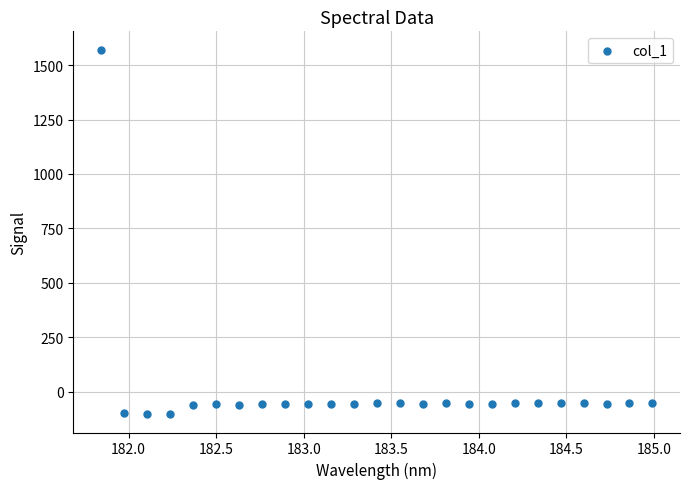

What is the range of Y values (max minus min)?

1675.7